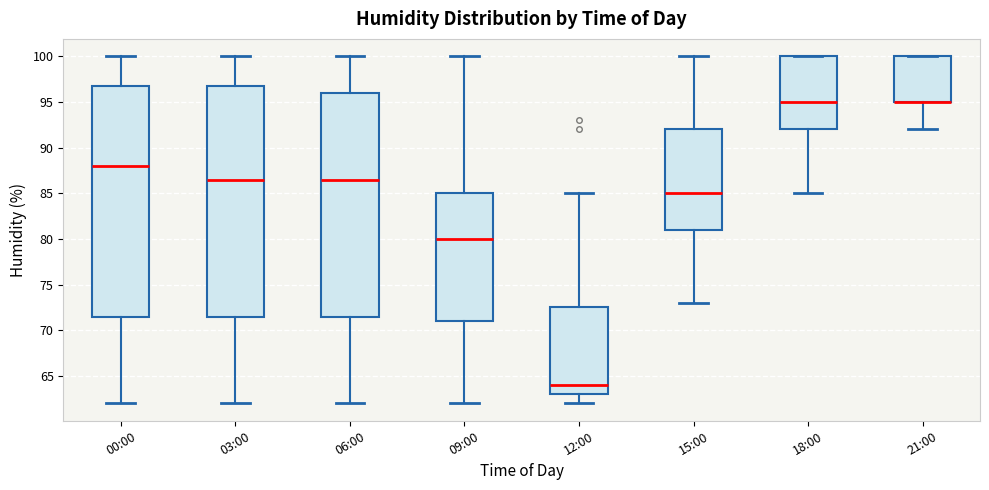

Reading left to right, read every box against the y-axis: the position of its median line, the range the box covers, and the ends of its whiskers. The values are not printed on the chart, so give them approximately, as read against the axis.

00:00: median 88.0, box 71.5 to 97.0, whiskers 62.0 to 100.0
03:00: median 86.5, box 71.5 to 97.0, whiskers 62.0 to 100.0
06:00: median 86.5, box 71.5 to 96.0, whiskers 62.0 to 100.0
09:00: median 80.0, box 71.0 to 85.0, whiskers 62.0 to 100.0
12:00: median 64.0, box 63.0 to 72.5, whiskers 62.0 to 85.0
15:00: median 85.0, box 81.0 to 92.0, whiskers 73.0 to 100.0
18:00: median 95.0, box 92.0 to 100.0, whiskers 85.0 to 100.0
21:00: median 95.0 (drawn on the box's lower edge), box 95.0 to 100.0, whiskers 92.0 to 100.0